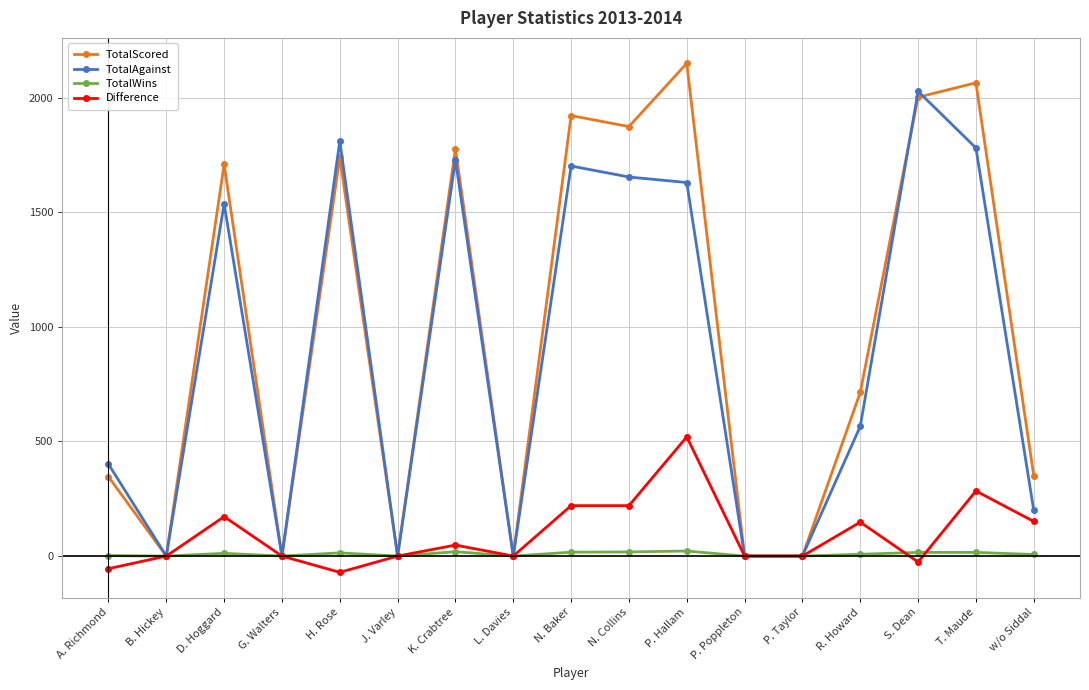

What is the label of the 14th point from the right?

G. Walters